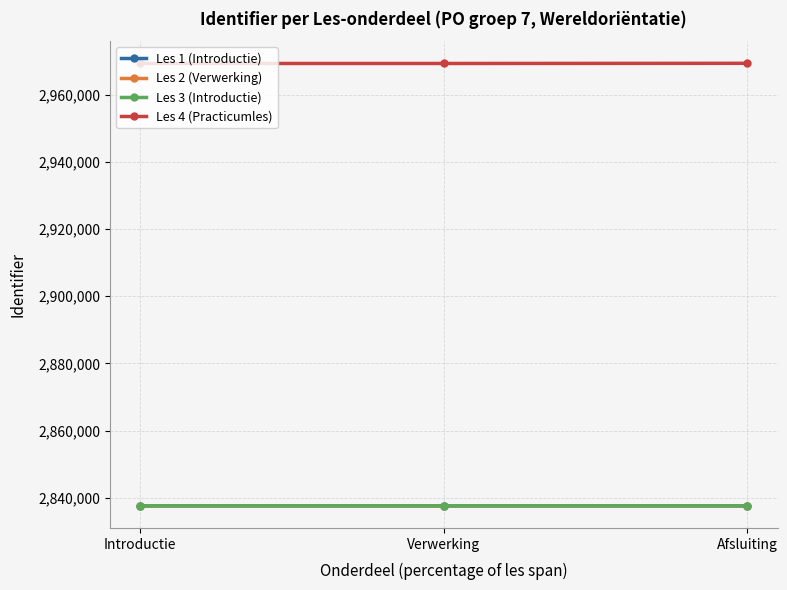

What is the total value across all series at Afsluiting?

11482213